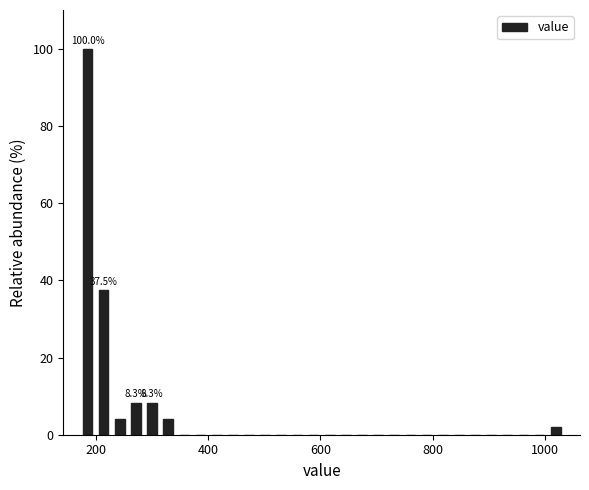

Around what value on the x-axis is the tallest bar? Give the approximate position of its centre, as read against the axis.

180